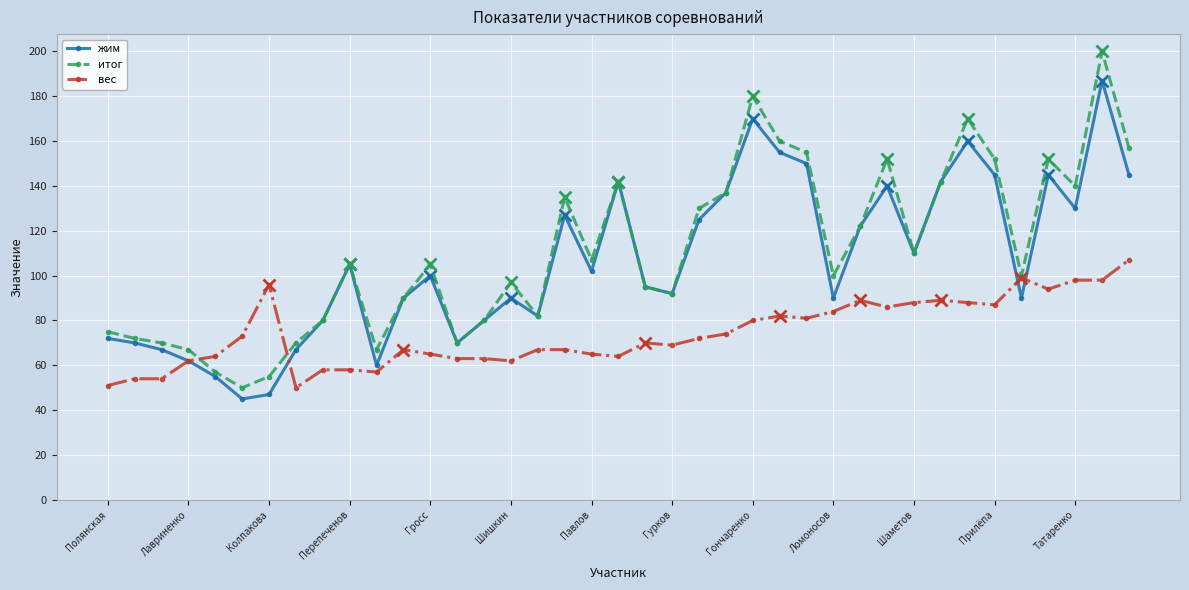

True or false: вес has more than 2 points higher than both neighbors.

True